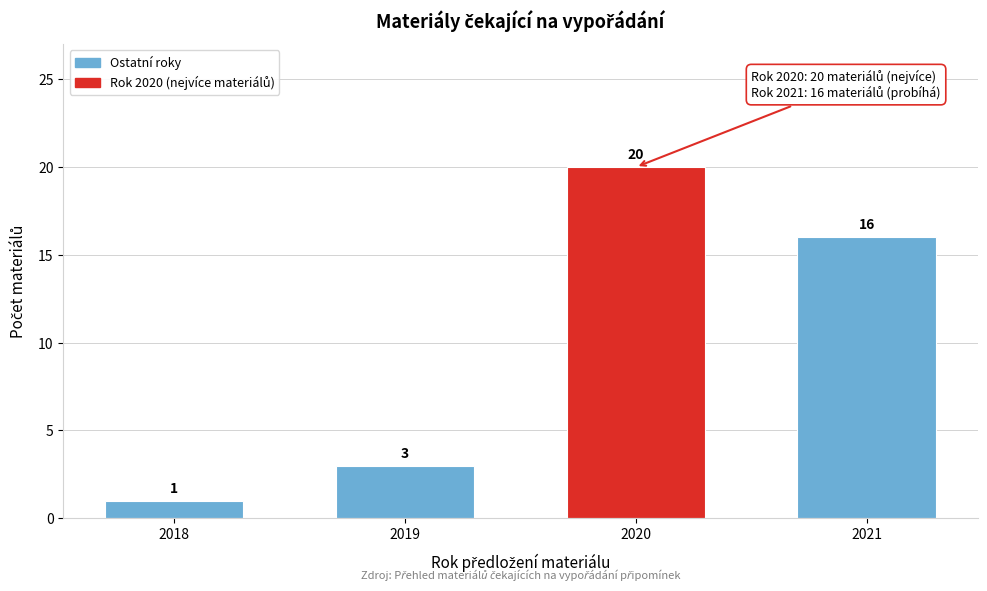

Reading left to right, what are all the values shown in this chart?

2018=1	2019=3	2020=20	2021=16